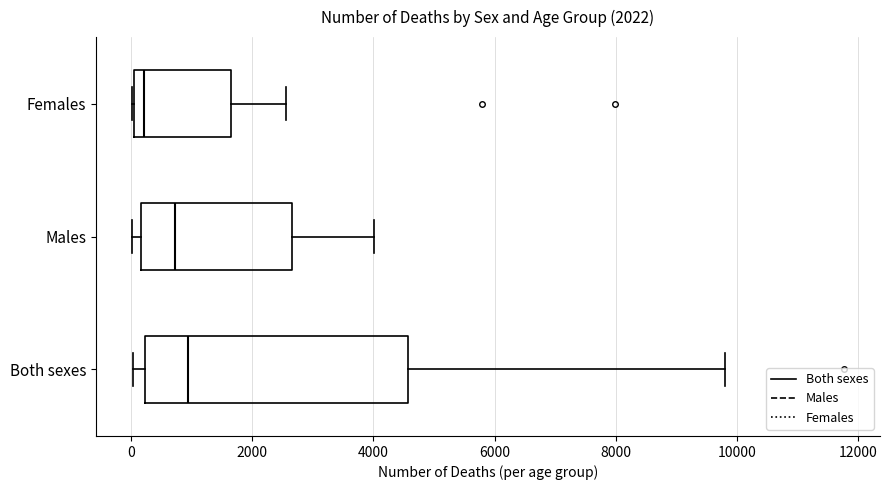

Comparing the boxes themselves (not the whiskers), which one is the widest?

Both sexes